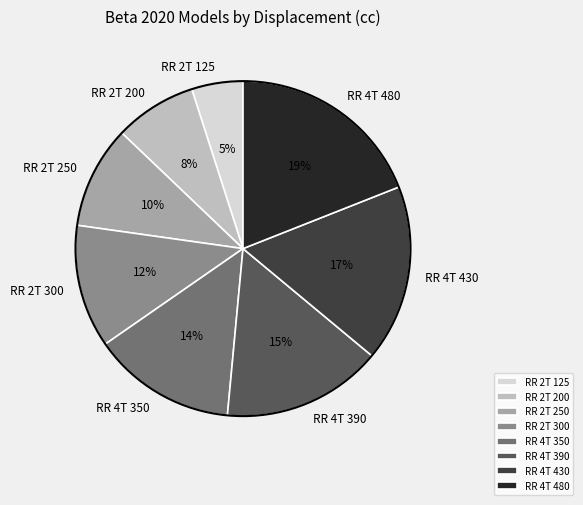

What is the smallest slice in the pie chart?

RR 2T 125